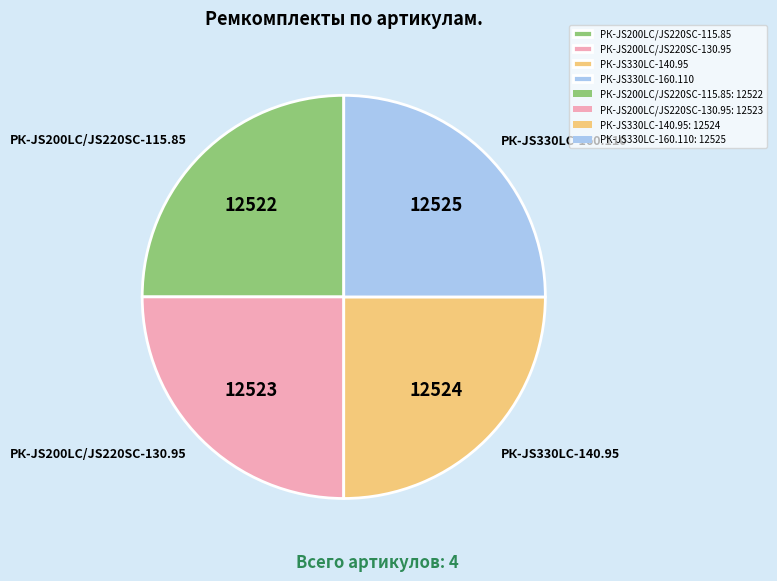

Approximately how many times larger is the value at РК-JS200LC/JS220SC-115.85 compared to РК-JS330LC-140.95?

1.0